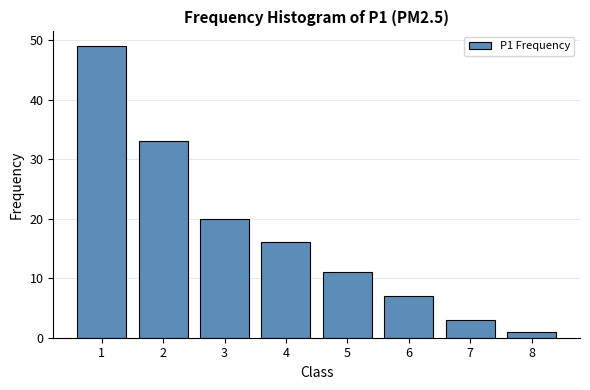

Reading right to left, what are all the values shown in this chart?

1	3	7	11	16	20	33	49